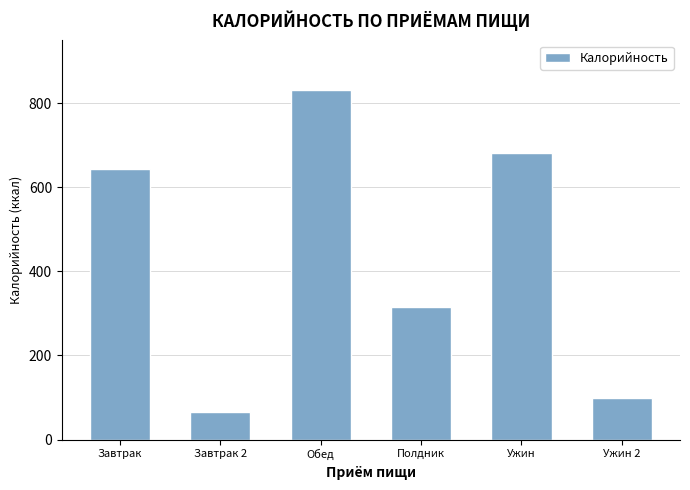

What is the average value?

440